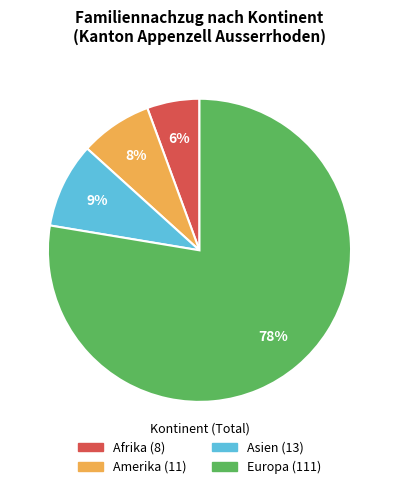

How many slices are in this pie chart?

4